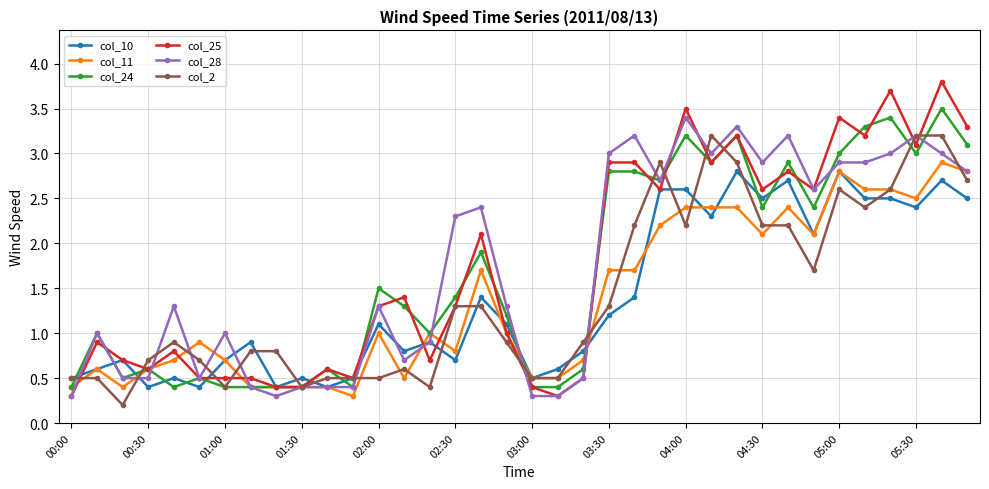

What is the highest value of the col_28 series?

3.4